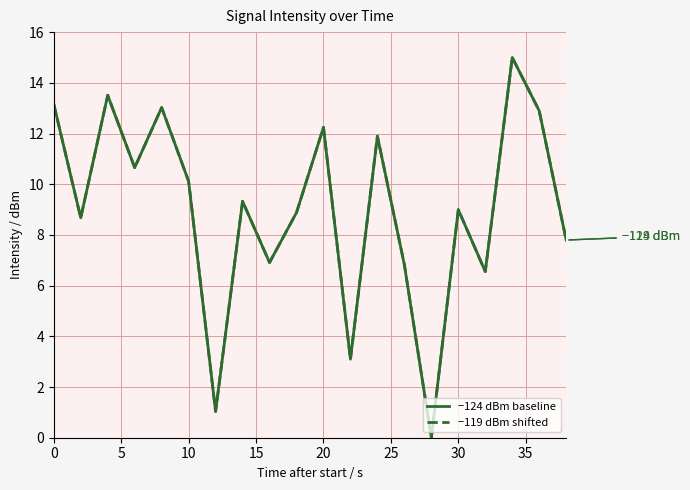

How many interior local peaks does the −119 dBm shifted series have?

7